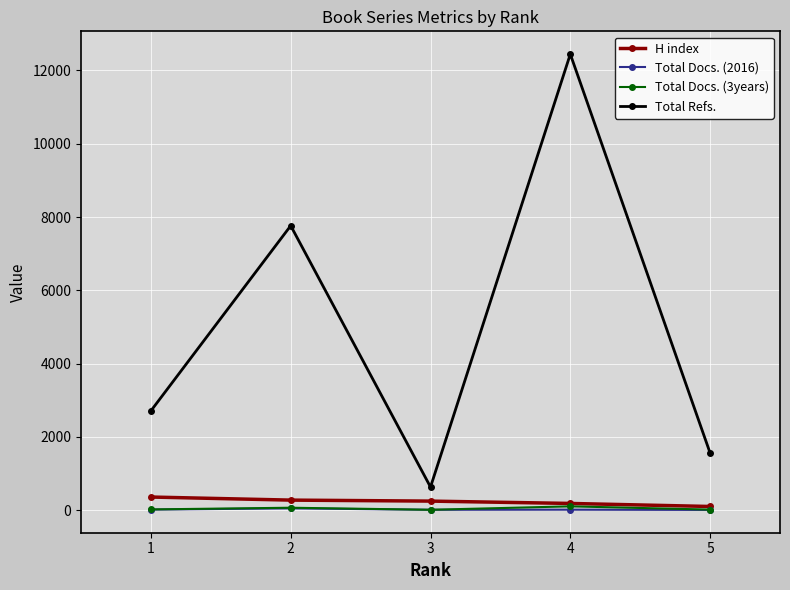

What is the value of the Total Docs. (3years) point at the 4th from the left?

104